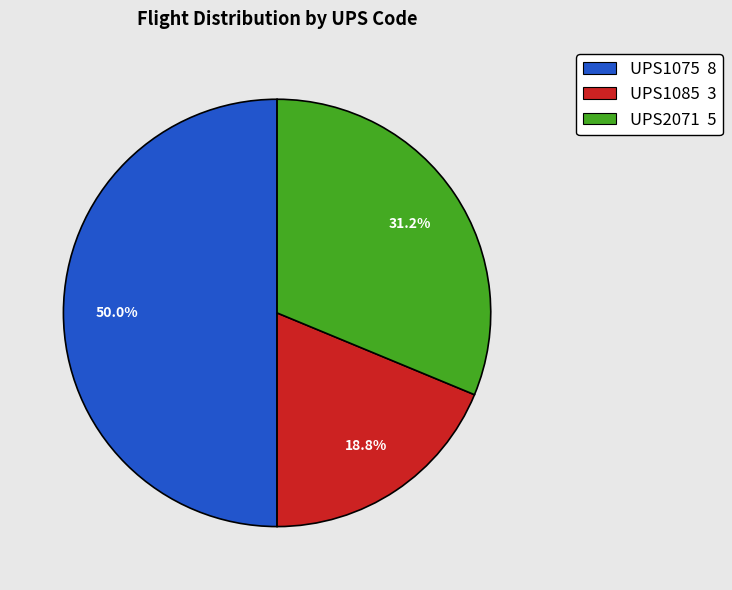

How many segments does this pie chart have?

3